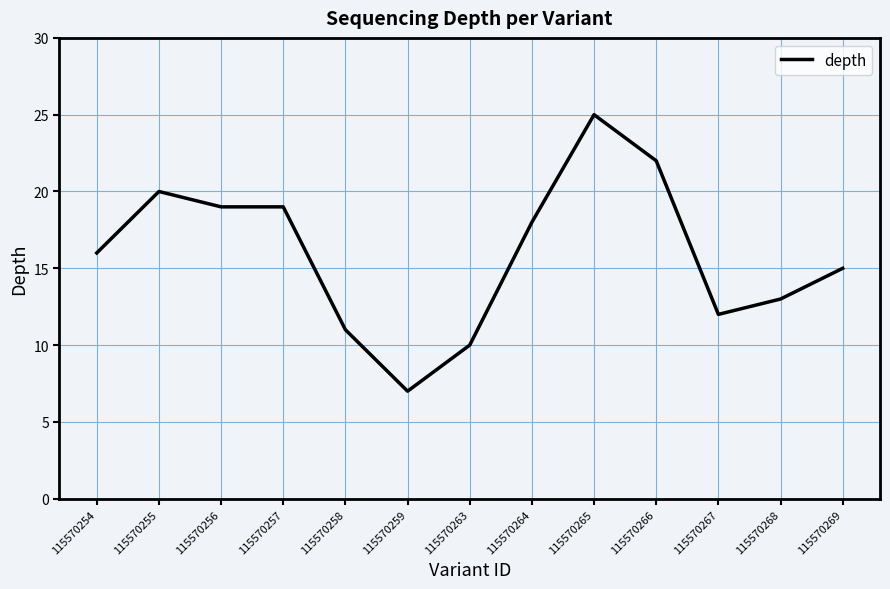

Read the value at 115570263, to the nearest 5.

10